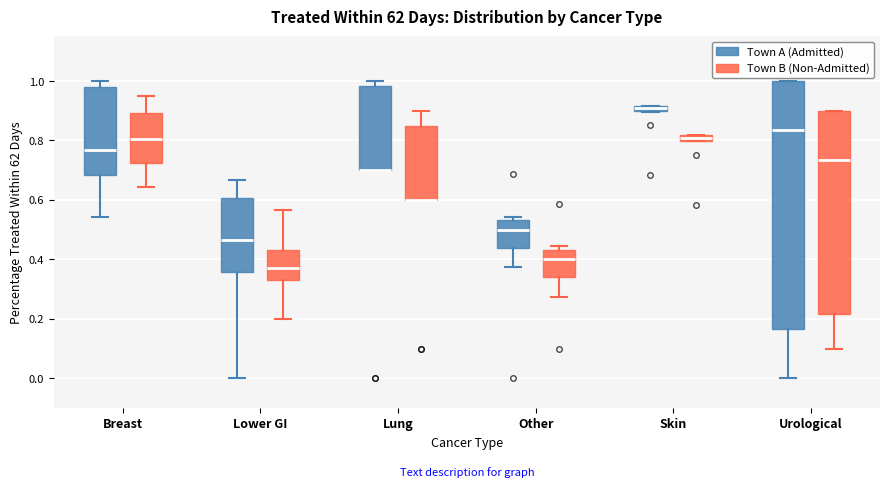

Where does the lower whisker of the box for Breast (Town B (Non-Admitted)) end on the y-axis? The values are not printed on the chart, so give them approximately, as read against the axis.

0.64